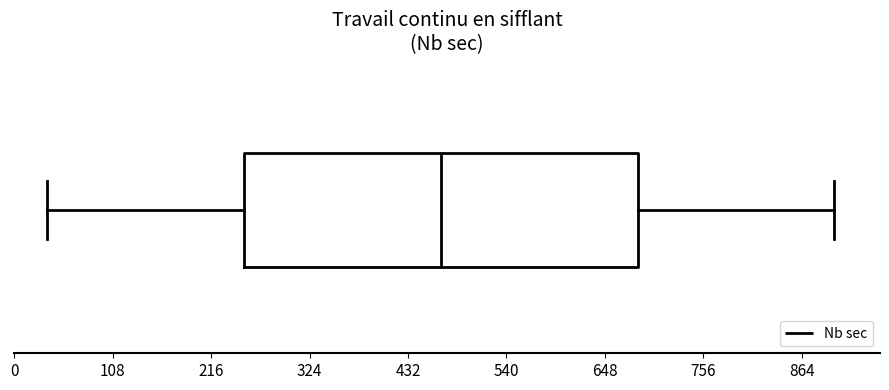

Read this box plot against the x-axis: the position of the median line, the range covered by the box, and the ends of both whiskers. The values are not printed on the chart, so give them approximately, as read against the axis.

median 460, box 260 to 680, whiskers 40 to 900